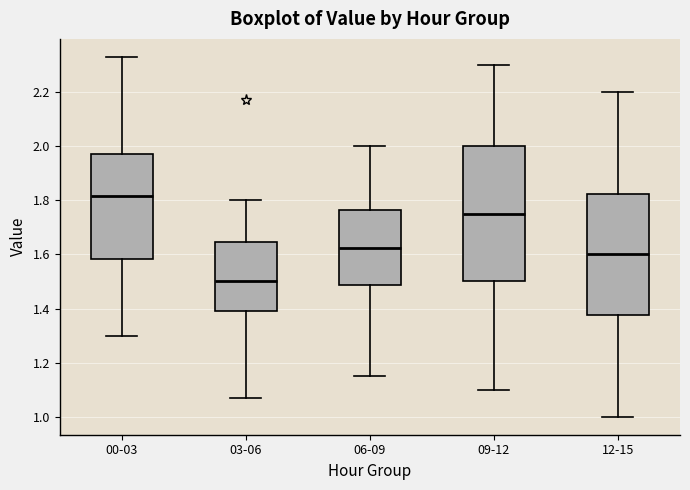

Reading left to right, transcribe this box plot: for each box, give where its median line is, the range the box spans, and where its two whiskers end, as read against the y-axis. The values are not printed on the chart, so give them approximately, as read against the axis.

00-03: median 1.82, box 1.58 to 1.98, whiskers 1.30 to 2.34
03-06: median 1.50, box 1.40 to 1.64, whiskers 1.08 to 1.80
06-09: median 1.62, box 1.48 to 1.76, whiskers 1.16 to 2.00
09-12: median 1.76, box 1.50 to 2.00, whiskers 1.10 to 2.30
12-15: median 1.60, box 1.38 to 1.82, whiskers 1.00 to 2.20